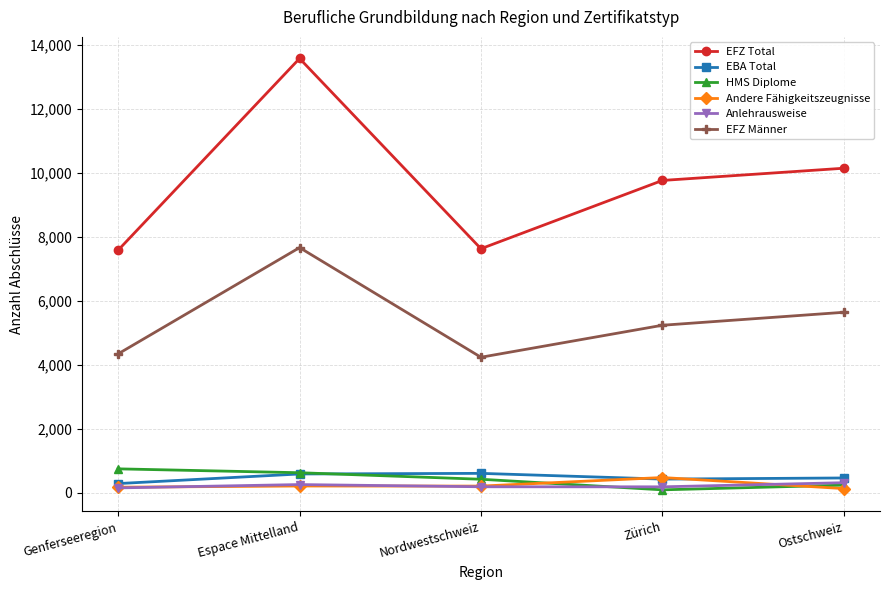

Which label corresponds to the largest value in the chart?

Espace Mittelland